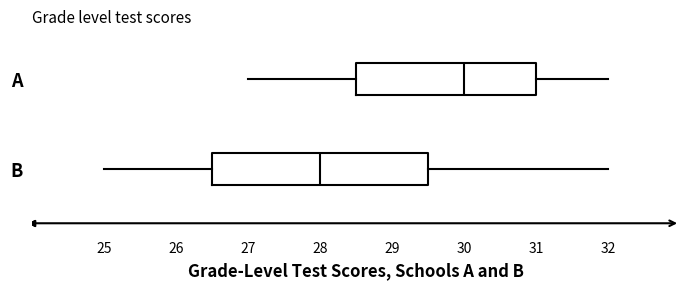

Reading bottom to top, transcribe this box plot: for each box, give where its median line is, the range the box spans, and where its two whiskers end, as read against the x-axis. The values are not printed on the chart, so give them approximately, as read against the axis.

B: median 28.0, box 26.5 to 29.5, whiskers 25.0 to 32.0
A: median 30.0, box 28.5 to 31.0, whiskers 27.0 to 32.0